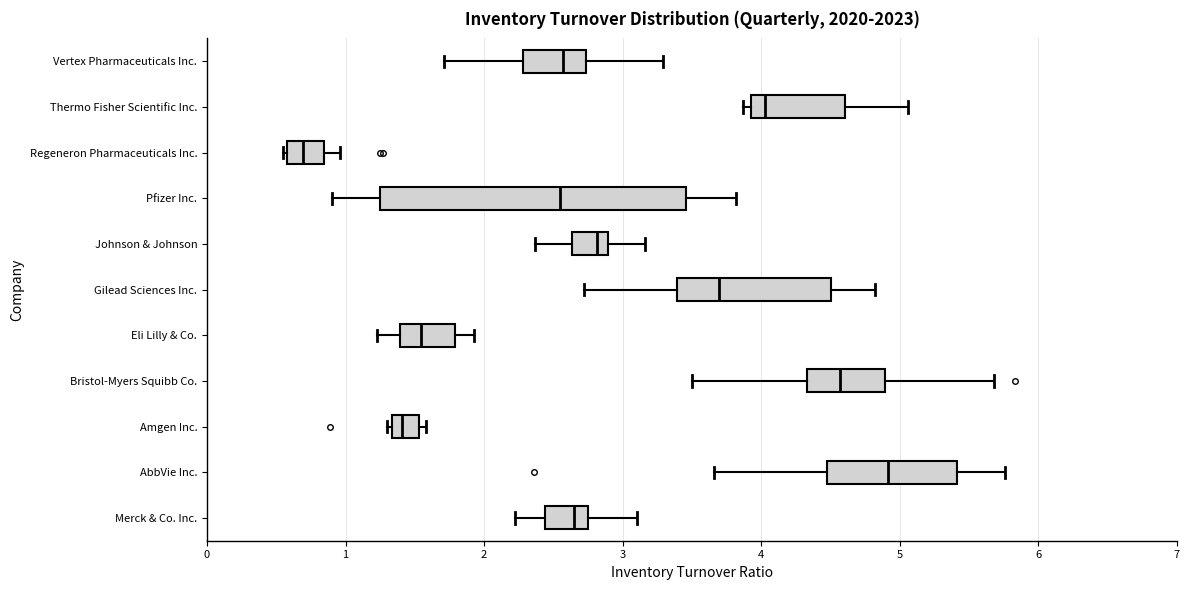

Reading bottom to top, read every box against the x-axis: the position of its median line, the range the box covers, and the ends of its whiskers. The values are not printed on the chart, so give them approximately, as read against the axis.

Merck & Co. Inc.: median 2.6, box 2.4 to 2.8, whiskers 2.2 to 3.1
AbbVie Inc.: median 4.9, box 4.5 to 5.4, whiskers 3.7 to 5.8
Amgen Inc.: median 1.4, box 1.3 to 1.5, whiskers 1.3 (just left of the box's left edge) to 1.6
Bristol-Myers Squibb Co.: median 4.6, box 4.3 to 4.9, whiskers 3.5 to 5.7
Eli Lilly & Co.: median 1.5, box 1.4 to 1.8, whiskers 1.2 to 1.9
Gilead Sciences Inc.: median 3.7, box 3.4 to 4.5, whiskers 2.7 to 4.8
Johnson & Johnson: median 2.8, box 2.6 to 2.9, whiskers 2.4 to 3.2
Pfizer Inc.: median 2.6, box 1.2 to 3.5, whiskers 0.9 to 3.8
Regeneron Pharmaceuticals Inc.: median 0.7, box 0.6 to 0.8, whiskers 0.6 to 1.0
Thermo Fisher Scientific Inc.: median 4.0, box 3.9 to 4.6, whiskers 3.9 (just left of the box's left edge) to 5.1
Vertex Pharmaceuticals Inc.: median 2.6, box 2.3 to 2.7, whiskers 1.7 to 3.3